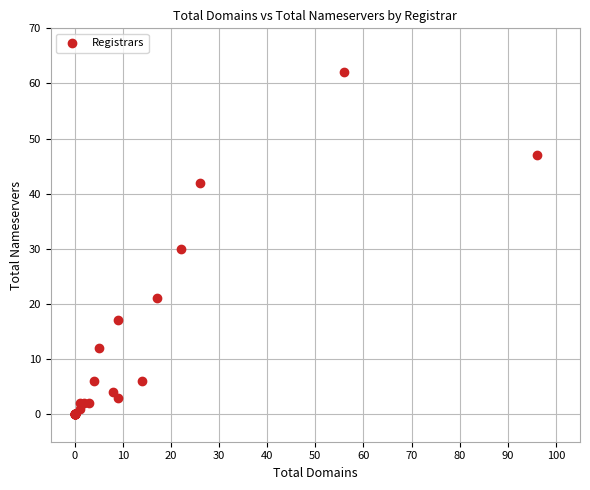

What Y value in the scatter plot is closest to 31?

30